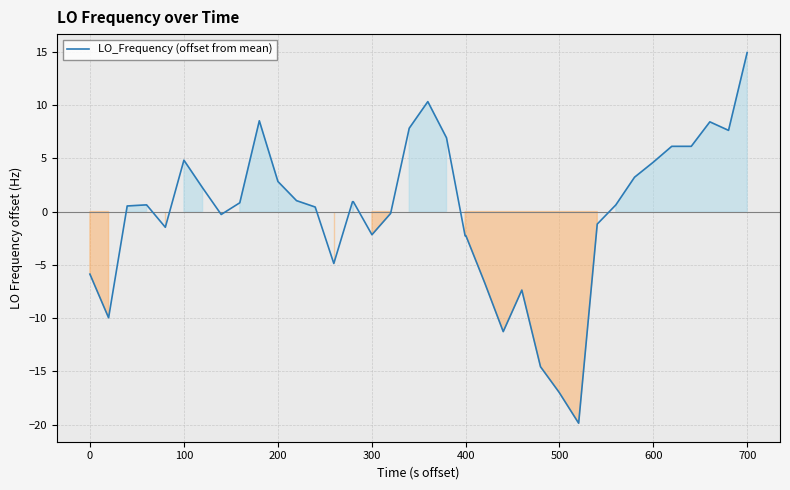

What is the greatest value displayed?

14.9